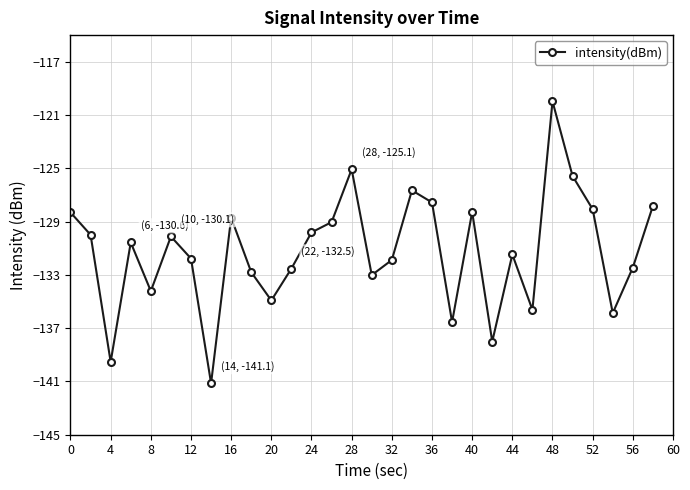

What is the value of the 30th point from the left?

-127.8